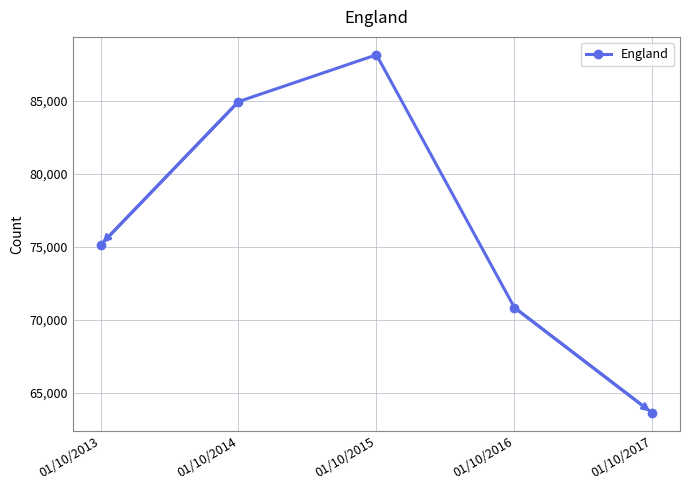

What is the value of the 5th point from the left?

63603